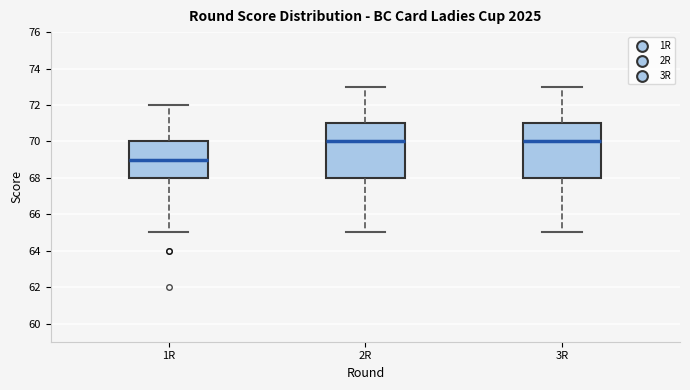

Reading left to right, transcribe this box plot: for each box, give where its median line is, the range the box spans, and where its two whiskers end, as read against the y-axis. The values are not printed on the chart, so give them approximately, as read against the axis.

1R: median 69, box 68 to 70, whiskers 65 to 72
2R: median 70, box 68 to 71, whiskers 65 to 73
3R: median 70, box 68 to 71, whiskers 65 to 73